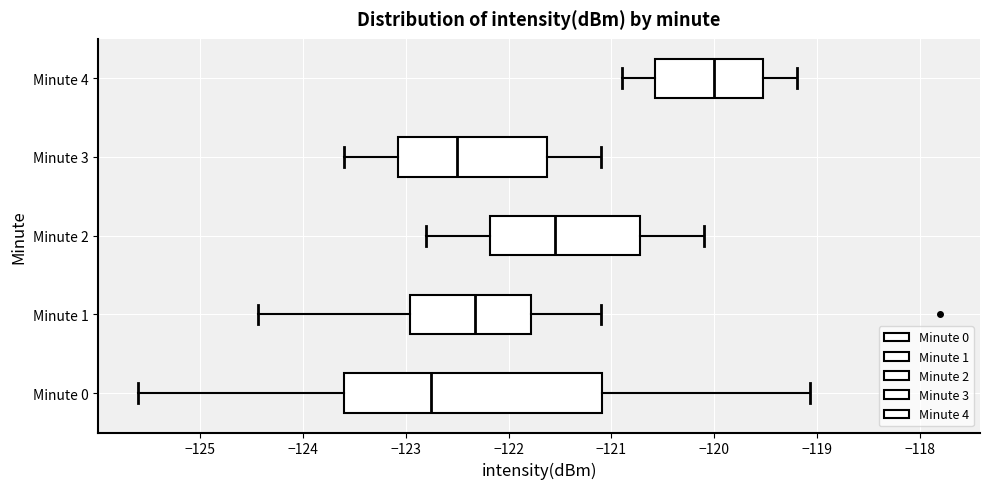

Where does the right whisker of the box for Minute 3 end on the x-axis? The values are not printed on the chart, so give them approximately, as read against the axis.

-121.1